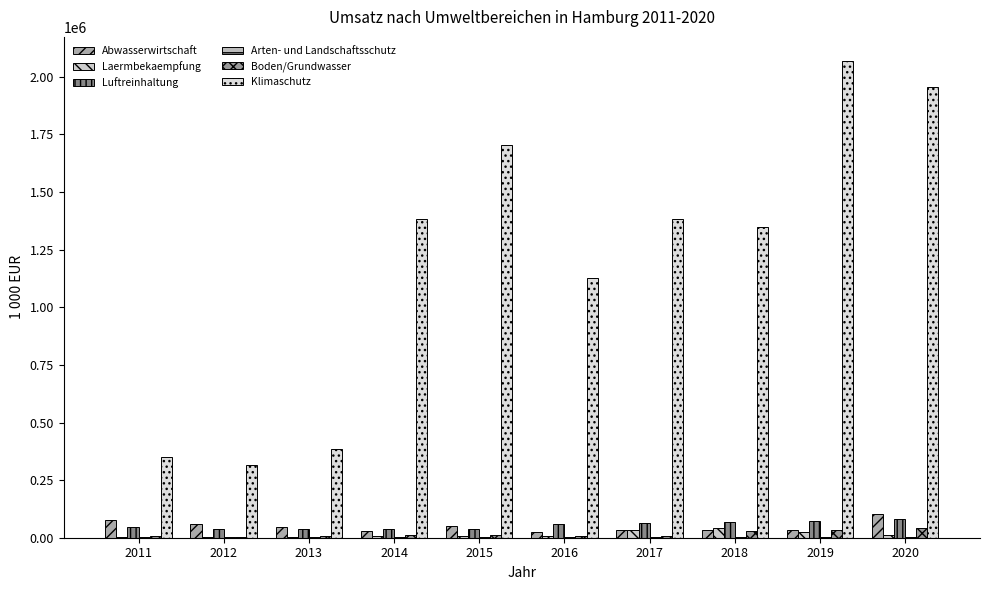

How many groups of bars are there?

10